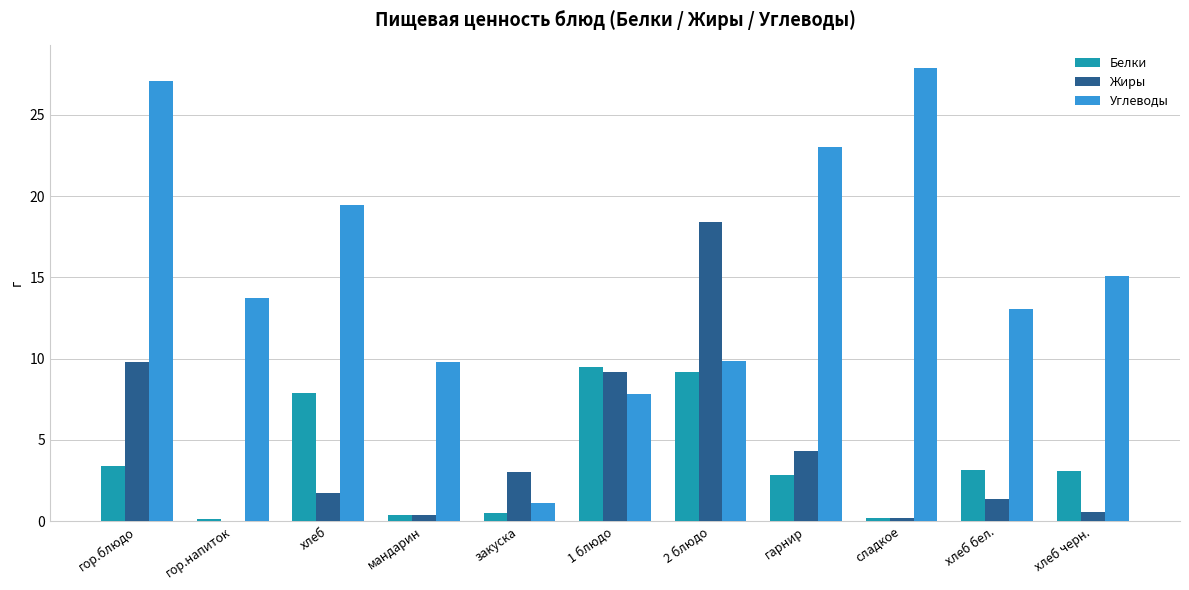

What is the total value across all series at гарнир?

30.2